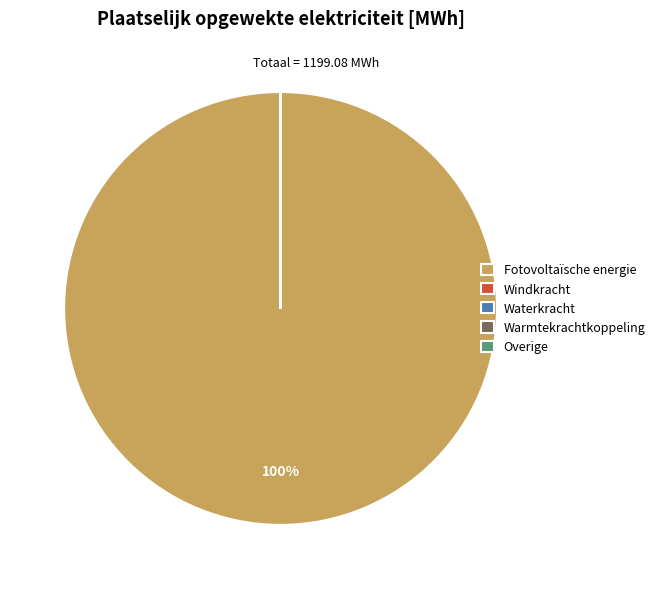

To the nearest percent, what is the average slice percentage?

20%